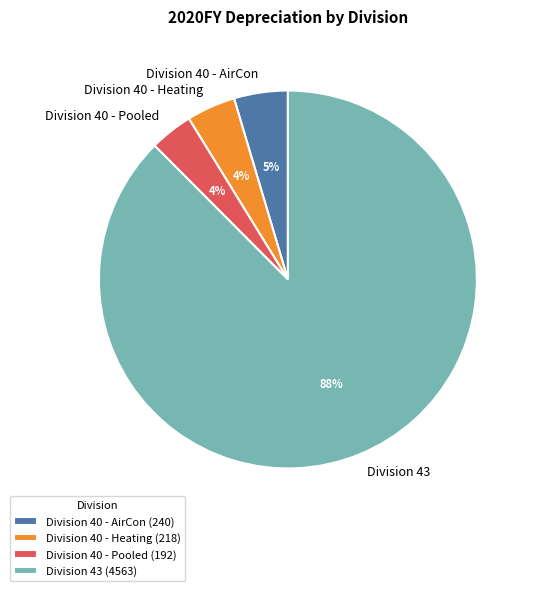

Combined, do Division 40 - Heating and Division 40 - AirCon account for over 50%?

No